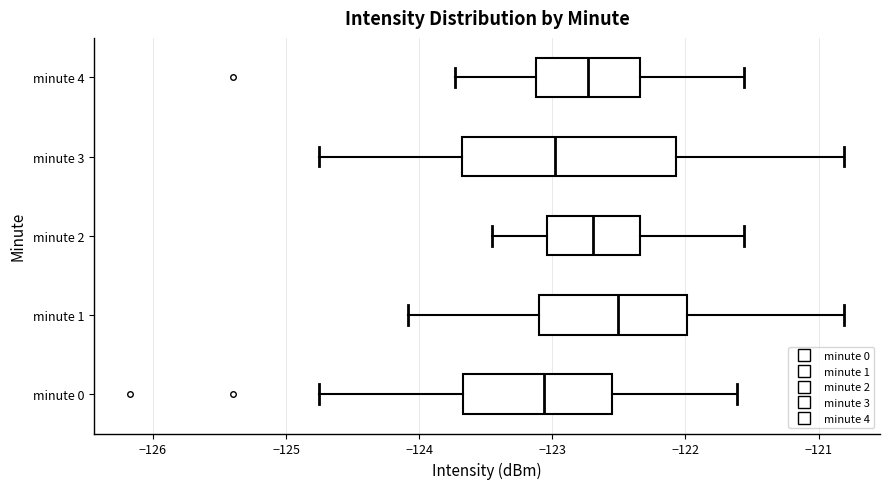

Where does the left whisker of the box for minute 2 end on the x-axis? The values are not printed on the chart, so give them approximately, as read against the axis.

-123.5